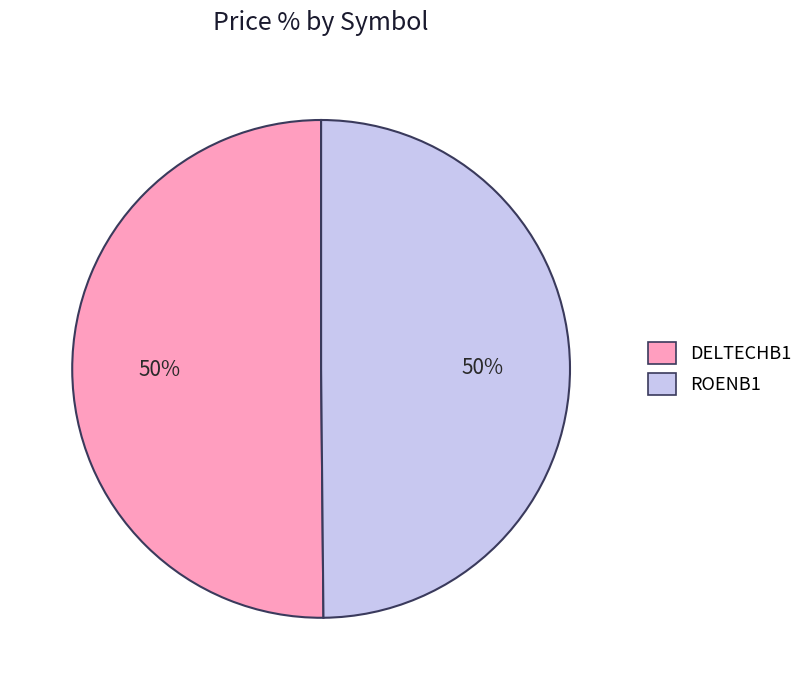

Is it true that DELTECHB1 is 55% of the pie?

False